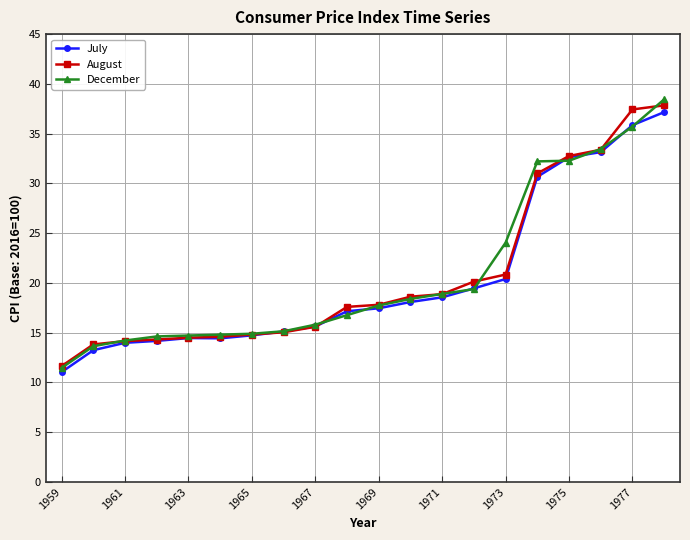

True or false: July has more than 0 interior local peaks.

True